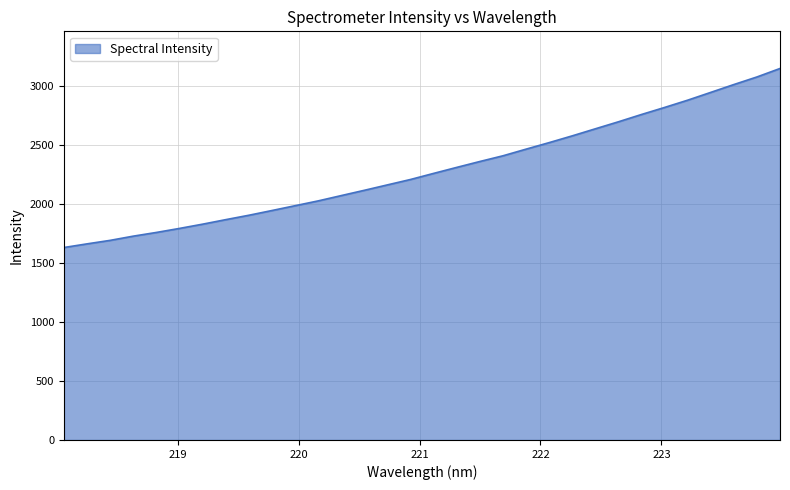

What is the difference between the maximum and minimum values?

1518.8